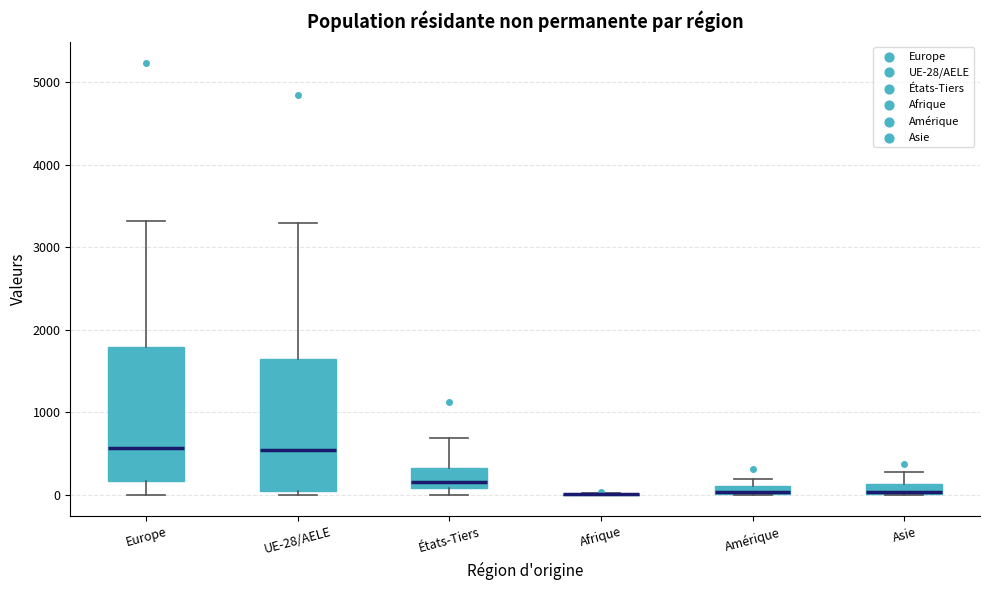

Where is the lower edge of the box for Amérique on the y-axis? The values are not printed on the chart, so give them approximately, as read against the axis.

0